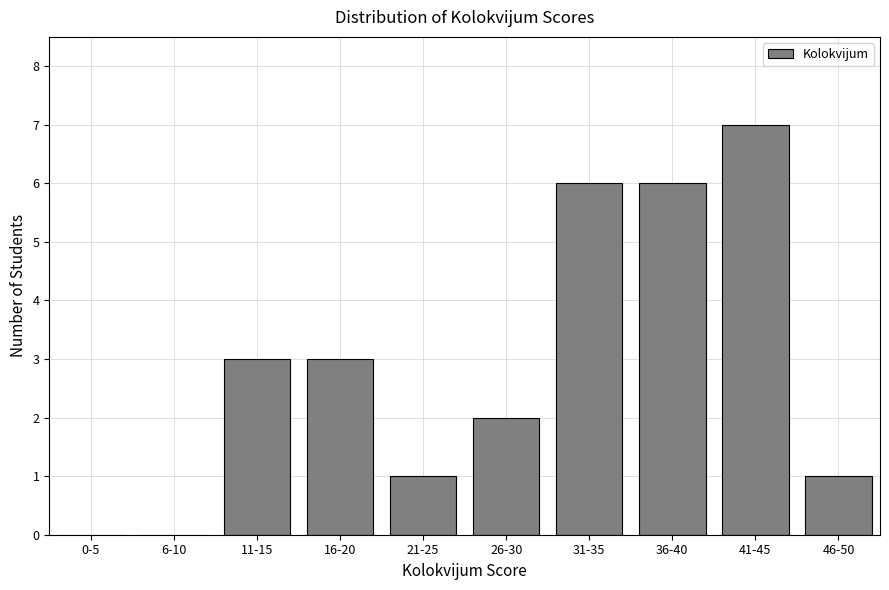

Reading left to right, extract all data points from this chart.

0-5=0	6-10=0	11-15=3	16-20=3	21-25=1	26-30=2	31-35=6	36-40=6	41-45=7	46-50=1